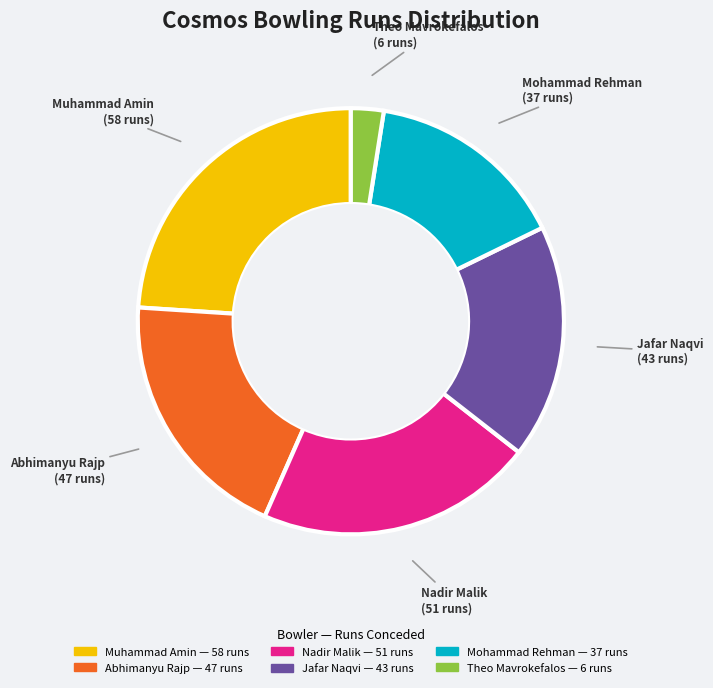

How many slices are in this pie chart?

6